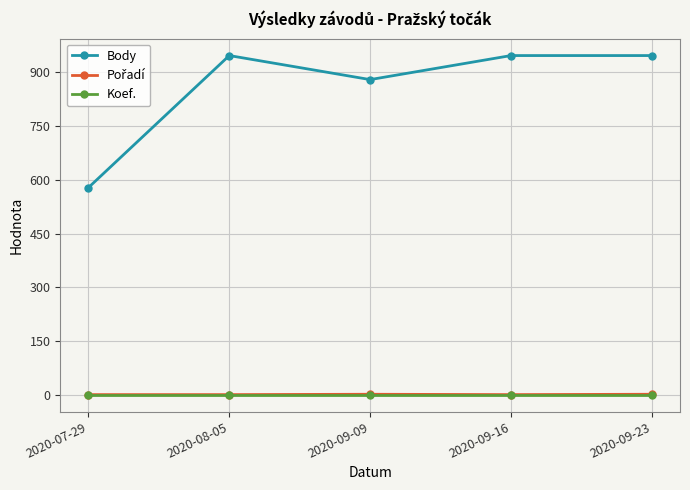

What is the label of the 2nd point from the left?

2020-08-05